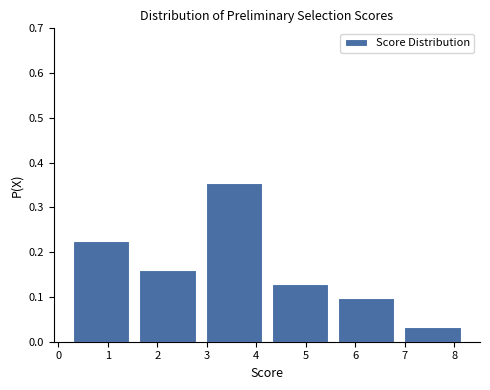

How tall is the bar that spans 1.6 to 3.0 on the x-axis? Neither the bar edges nor the heights are printed on the chart, so give them approximately, as read against the axes.

0.16